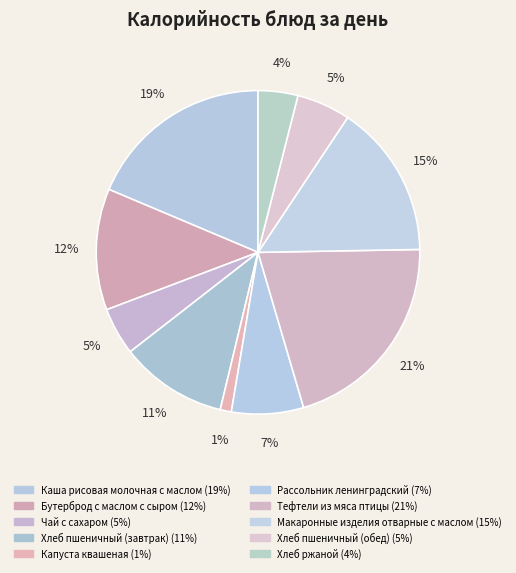

Does any single category account for the majority?

No